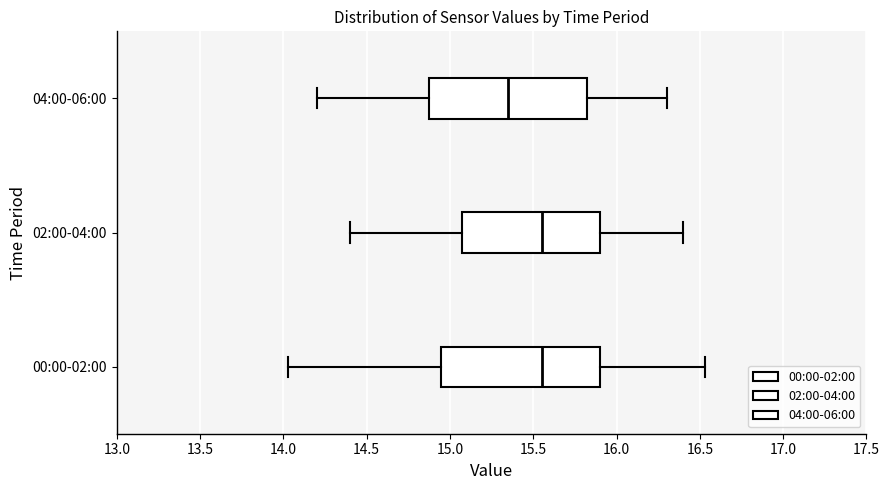

Reading bottom to top, read every box against the x-axis: the position of its median line, the range the box covers, and the ends of its whiskers. The values are not printed on the chart, so give them approximately, as read against the axis.

00:00-02:00: median 15.55, box 14.95 to 15.90, whiskers 14.05 to 16.55
02:00-04:00: median 15.55, box 15.10 to 15.90, whiskers 14.40 to 16.40
04:00-06:00: median 15.35, box 14.90 to 15.85, whiskers 14.20 to 16.30